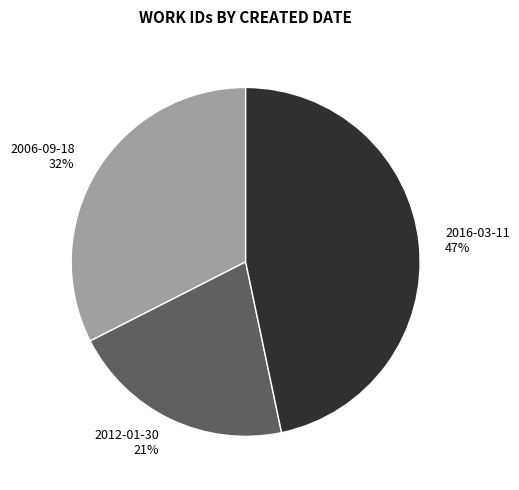

Is the sum of 2006-09-18 and 2012-01-30 greater than half?

Yes